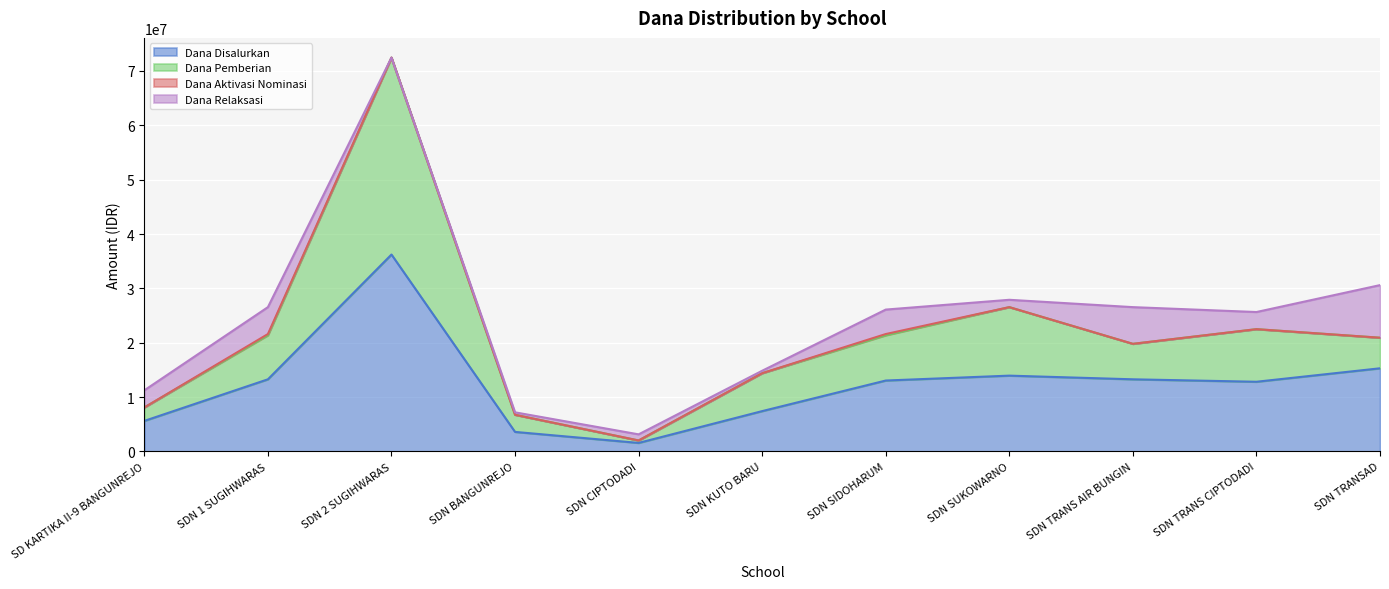

What is the total value across all series at SDN TRANSAD?

30600000